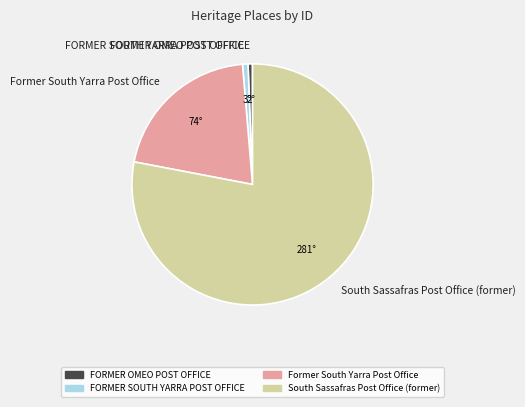

Is it true that Former South Yarra Post Office is 21% of the pie?

True